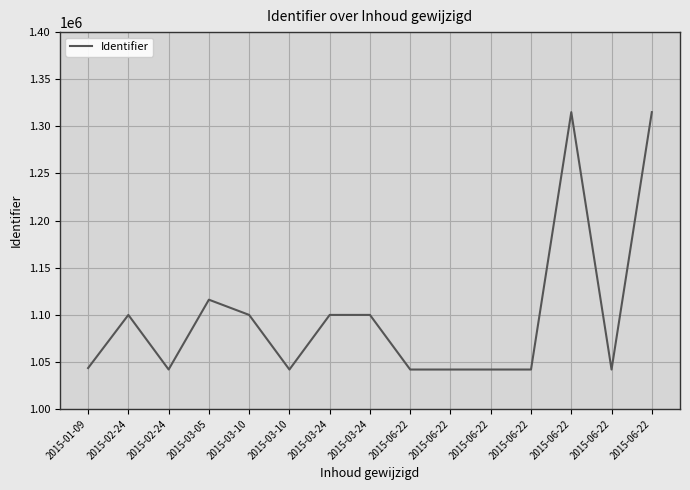

What is the greatest value displayed?

1315036